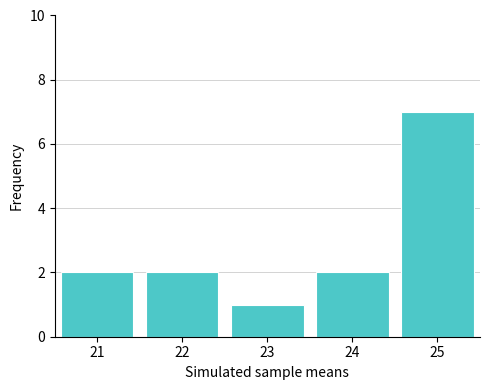

Reading left to right, list all the values displayed in this chart.

21=2	22=2	23=1	24=2	25=7